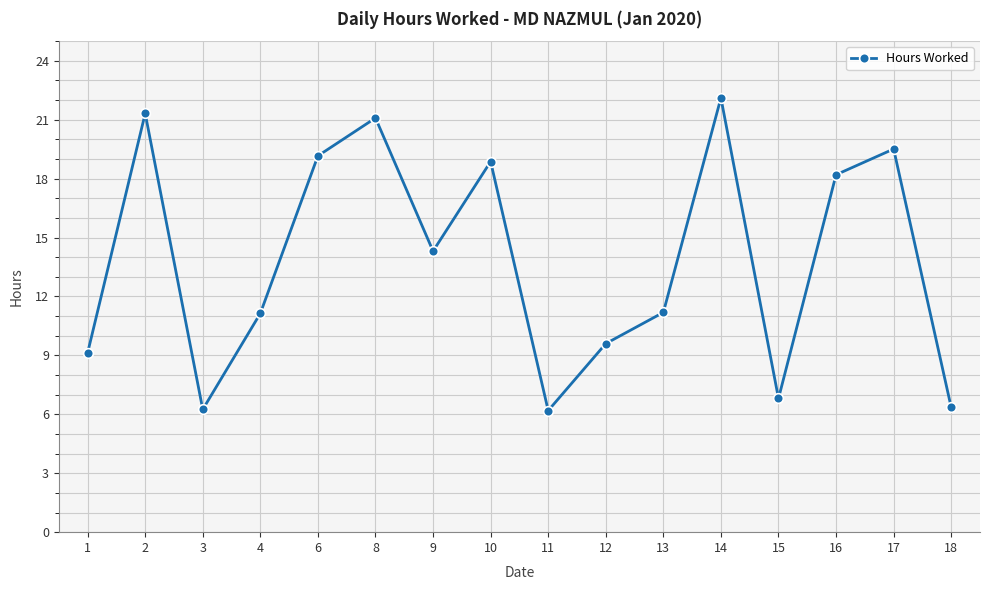

The chart shows a value of 1.3 at 3. True or false?

False